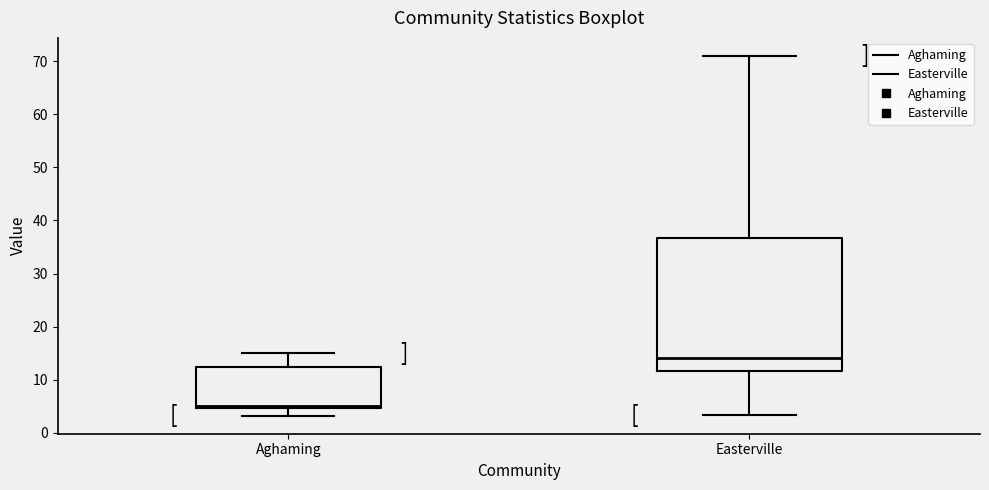

Comparing the boxes themselves (not the whiskers), which one is the tallest?

Easterville